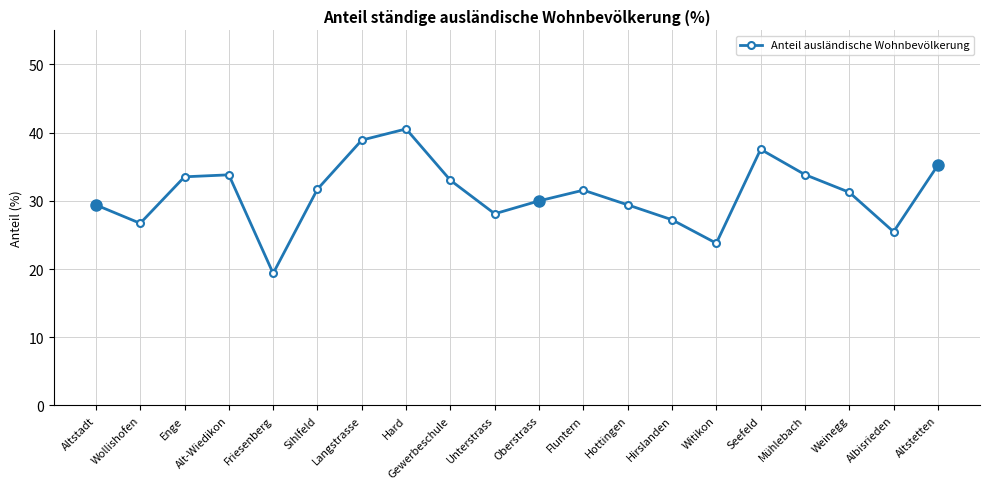

What is the sum of the values at Oberstrass and Weinegg?

61.3